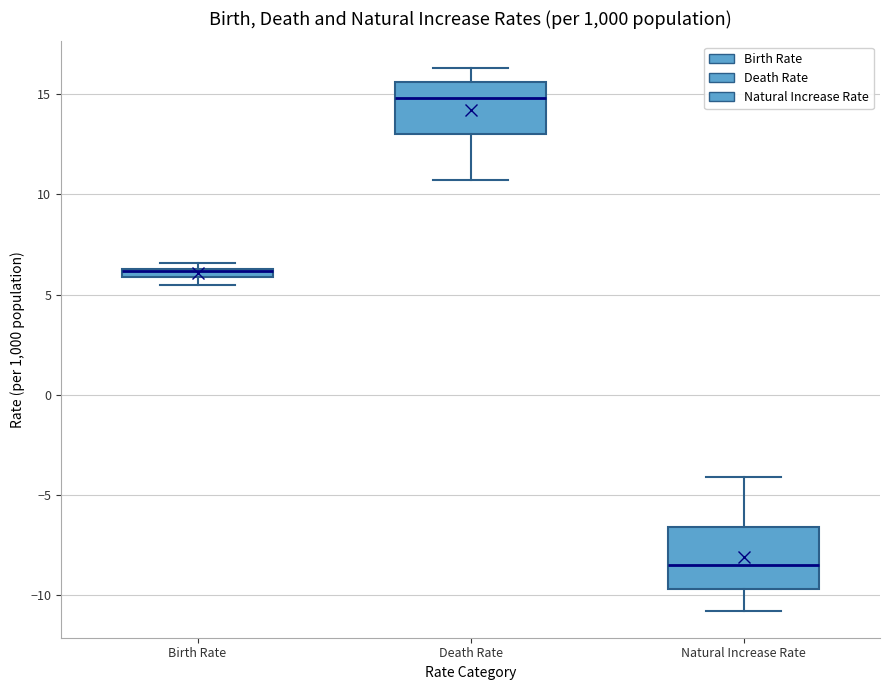

Comparing the boxes themselves (not the whiskers), which one is the tallest?

Natural Increase Rate